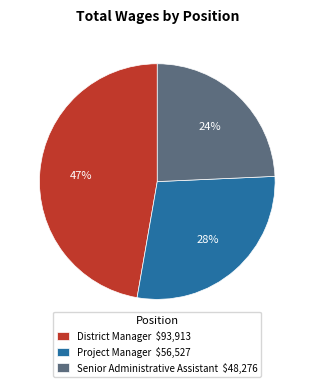

To the nearest percent, what is the average slice percentage?

33%